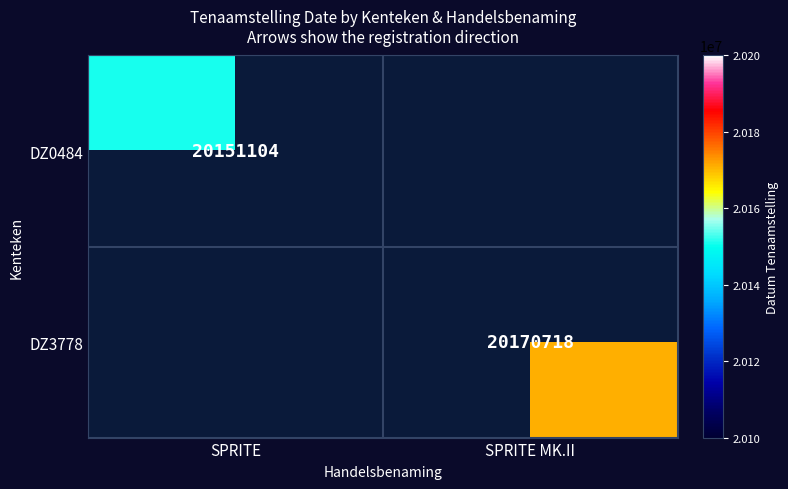

The DZ0484 series shows 8366177.3 at SPRITE. True or false?

False